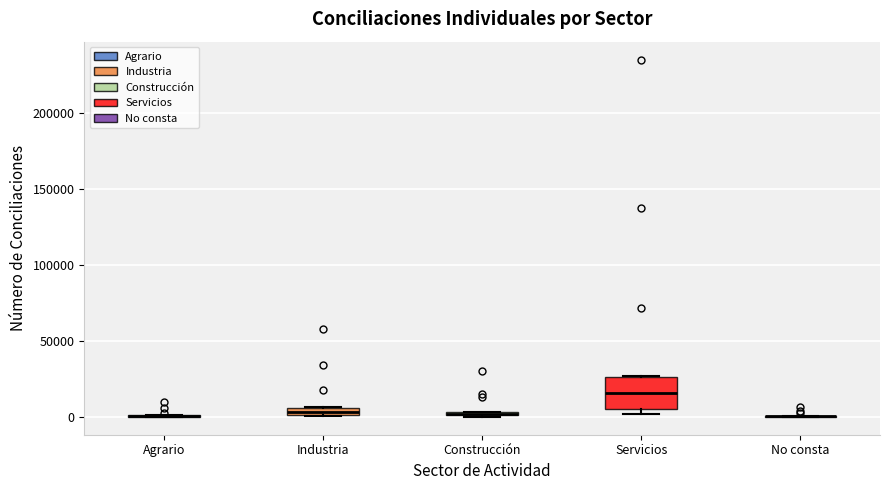

Where is the upper edge of the box for Servicios on the y-axis? The values are not printed on the chart, so give them approximately, as read against the axis.

25000